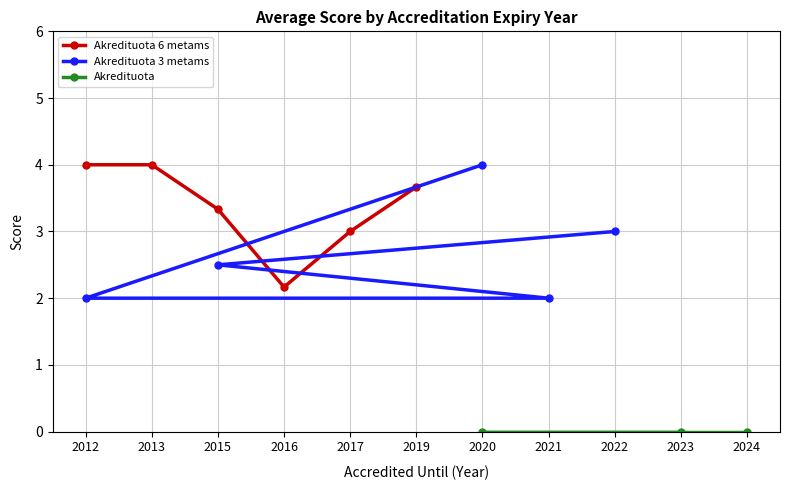

Rank the series by their average value, from lowest to highest.

Akredituota, Akredituota 3 metams, Akredituota 6 metams